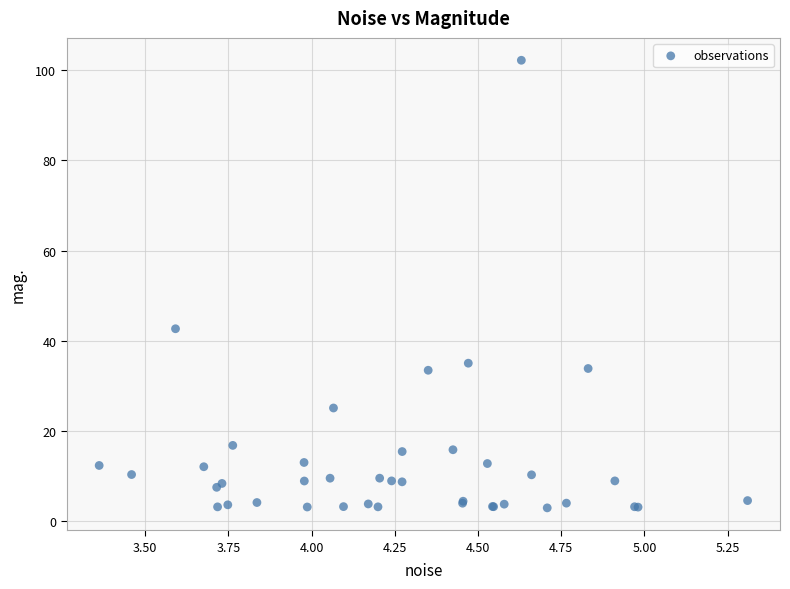

What Y value in the scatter plot is closest to 52?

42.7